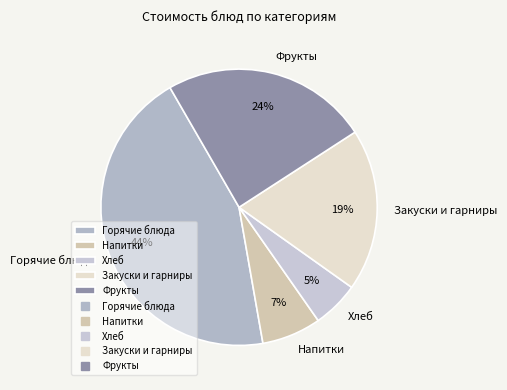

What is the smallest slice in the pie chart?

Хлеб